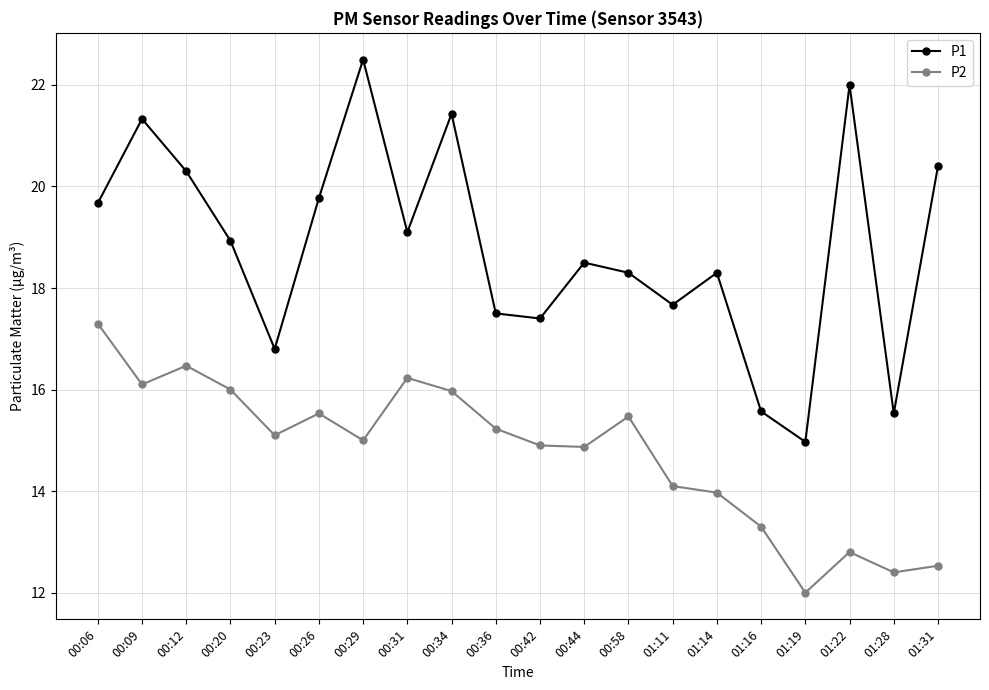

True or false: P1 and P2 cross at least once.

False